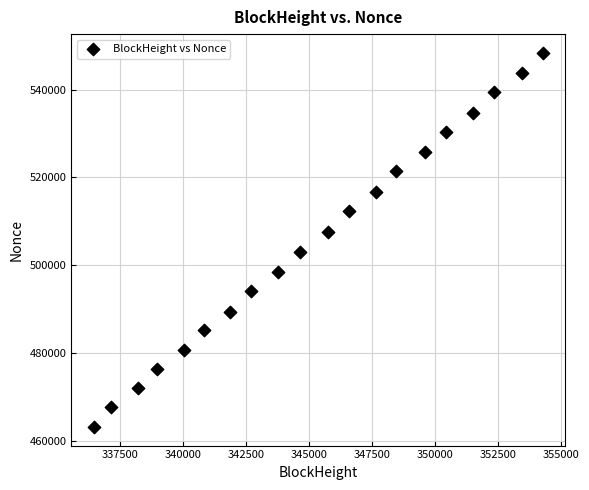

What is the range of Y values (max minus min)?

85224